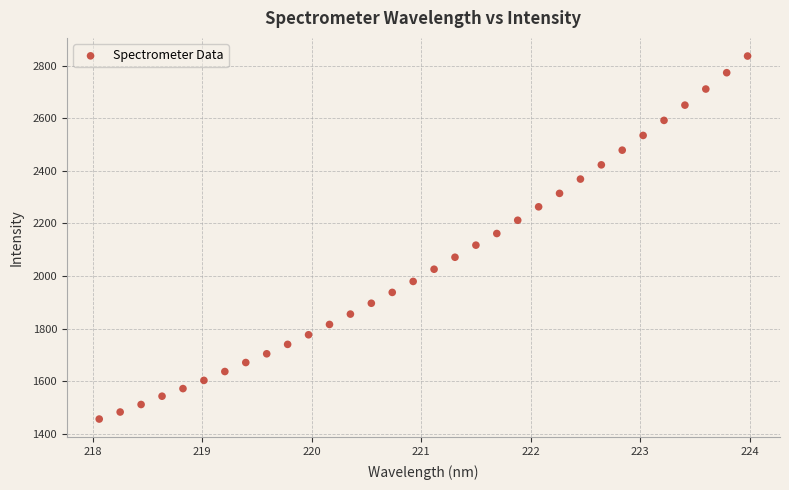

What is the range of X values (max minus min)?

5.9